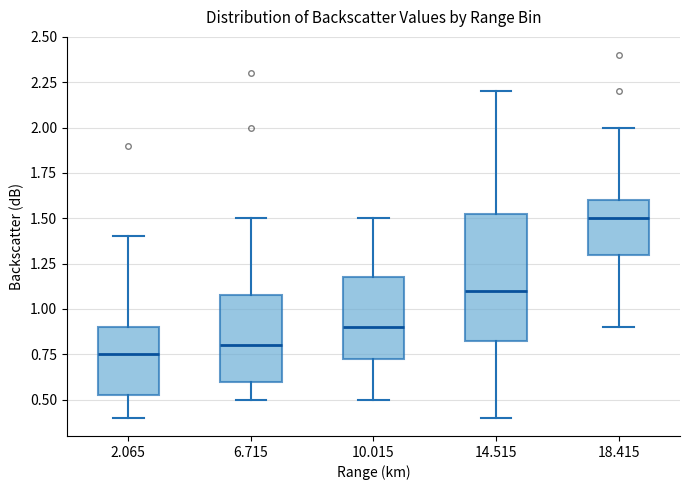

Which box's median line is the highest?

18.415